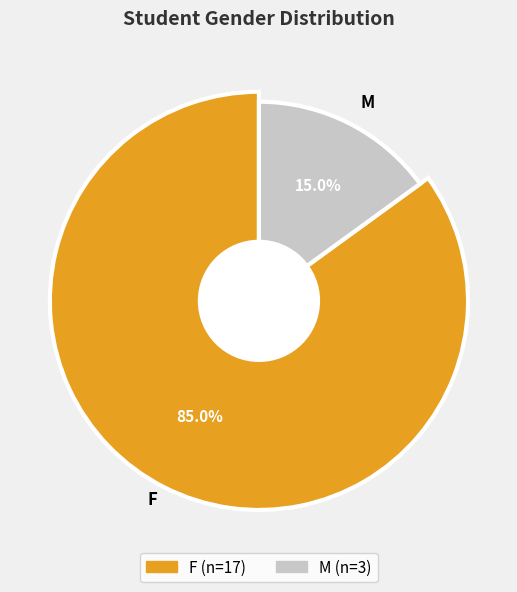

Rank the categories by value from highest to lowest.

F, M